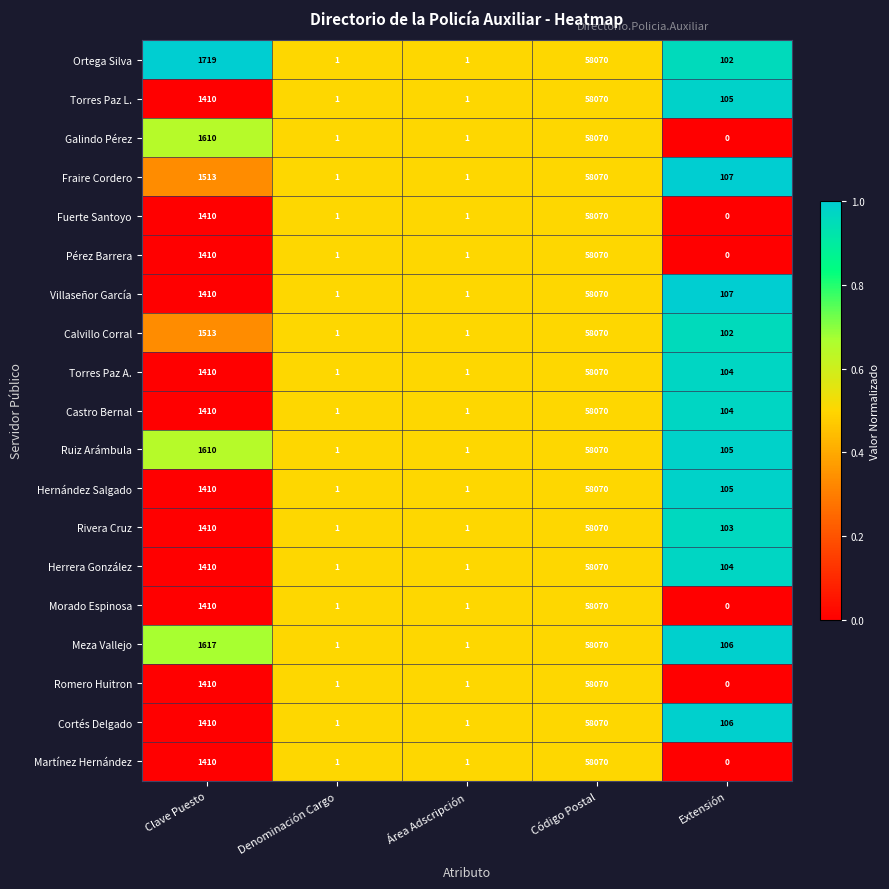

At how many categories does at least one series exceed 0?

5